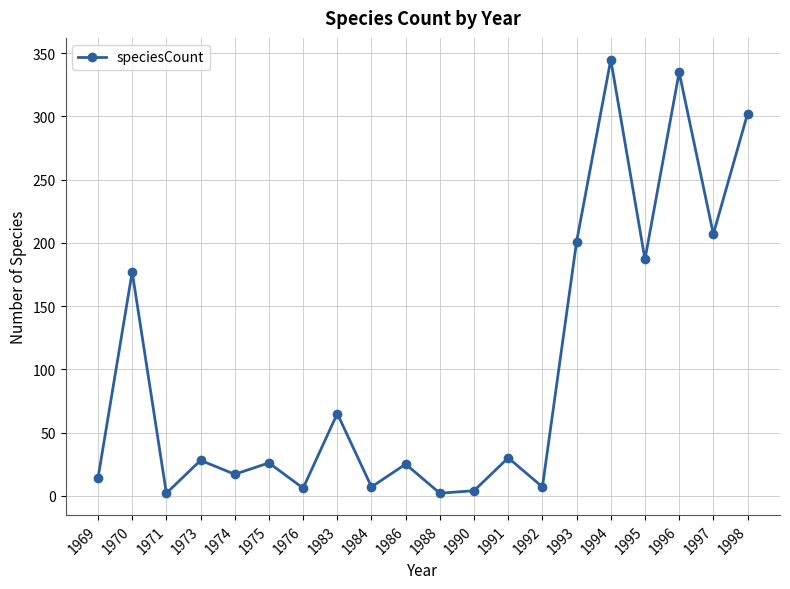

Which has a higher value, 1970 or 1996?

1996